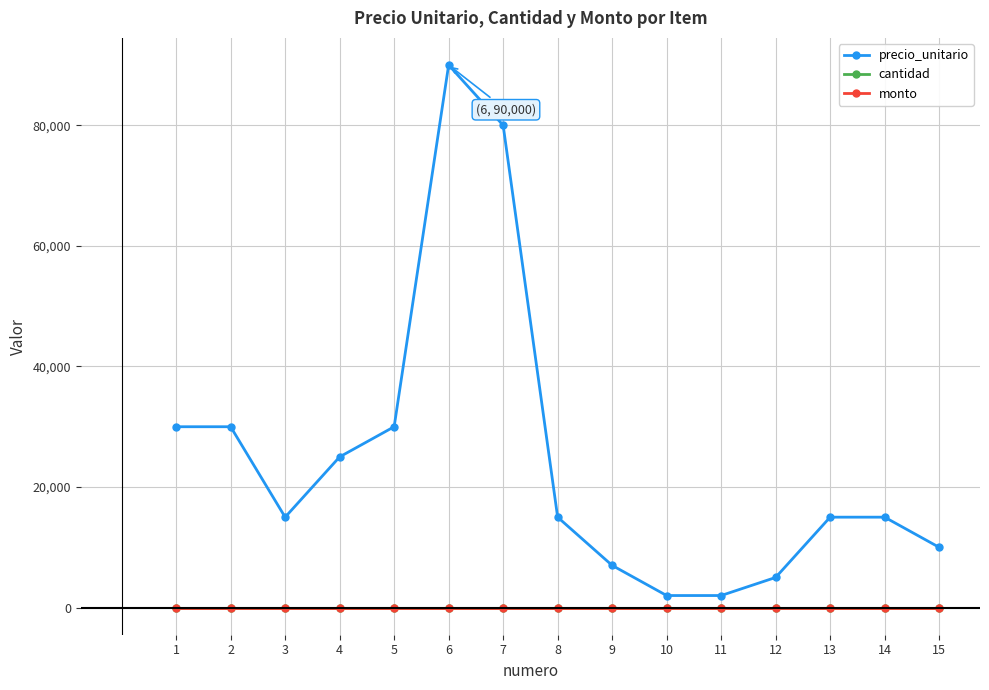

What is the difference between the highest and lowest values at 6?

90000